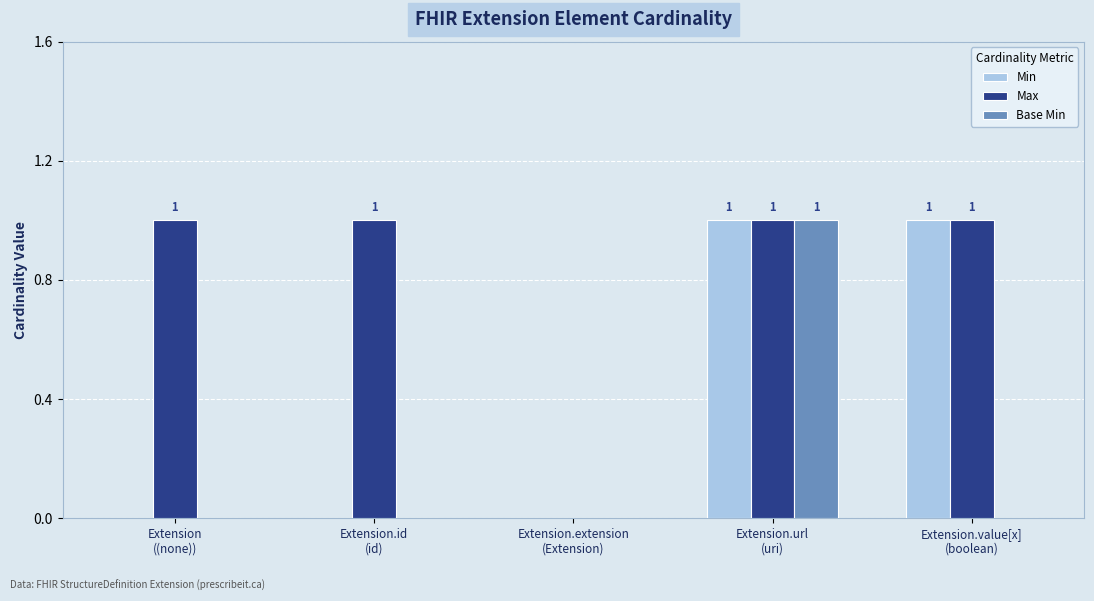

How many groups of bars are there?

5